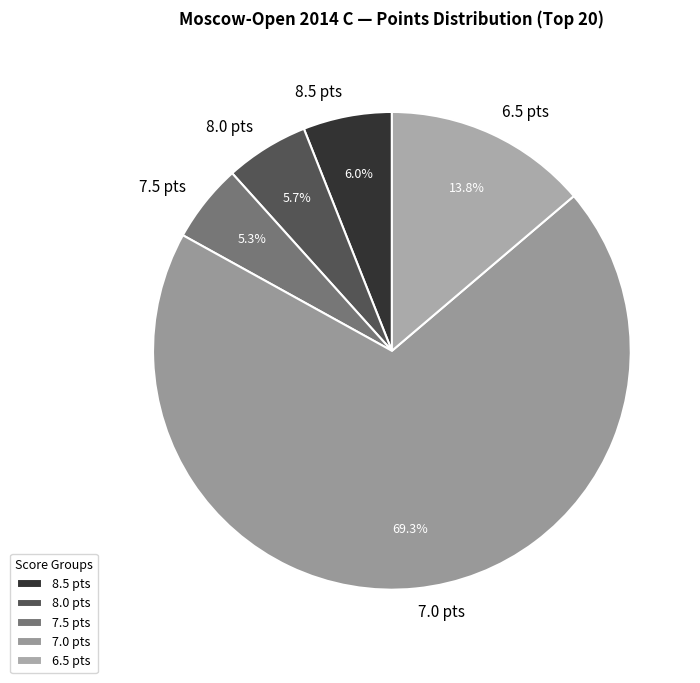

Count the number of slices in the pie.

5